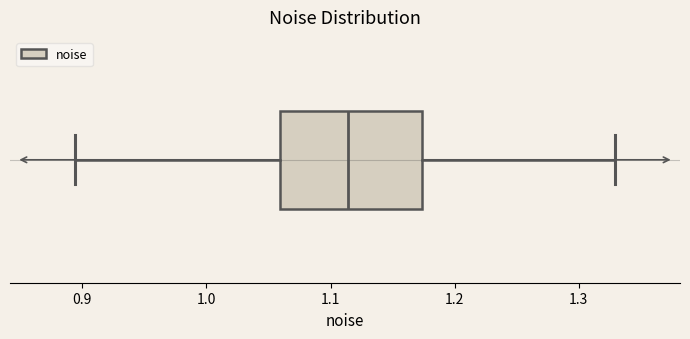

Where is the right edge of the box on the x-axis? The values are not printed on the chart, so give them approximately, as read against the axis.

1.17